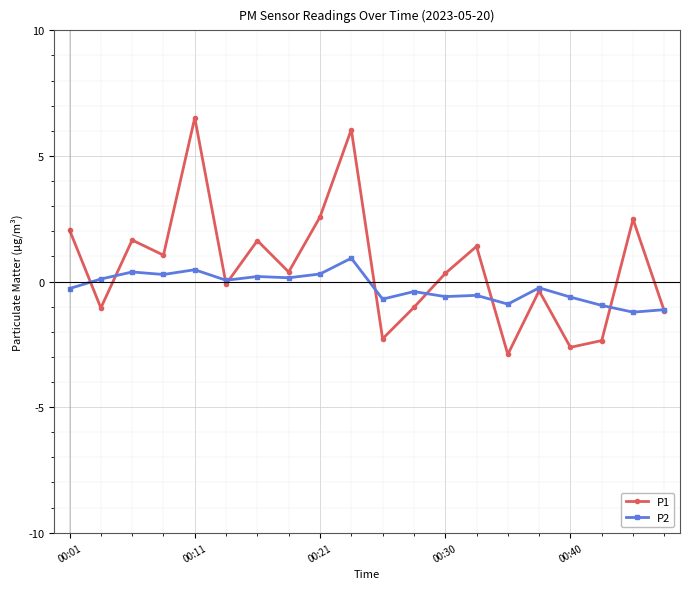

In P1, how many points are higher than both neighbors (excluding endpoints)?

7